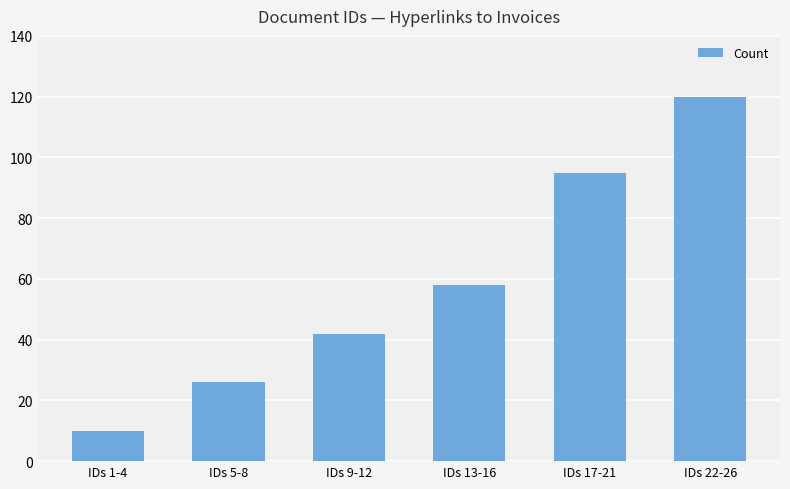

Count the number of categories in the chart.

6